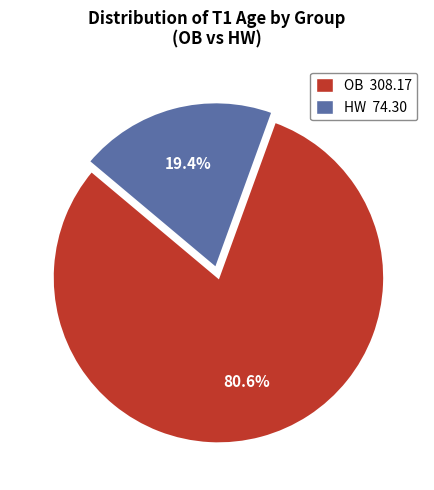

Does any single category account for the majority?

Yes